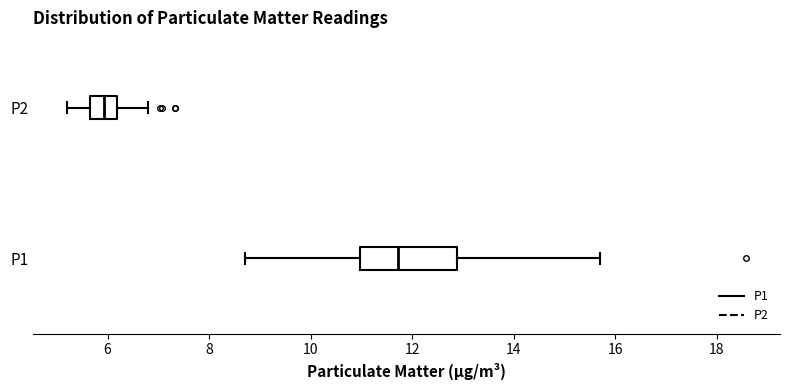

Reading bottom to top, transcribe this box plot: for each box, give where its median line is, the range the box spans, and where its two whiskers end, as read against the x-axis. The values are not printed on the chart, so give them approximately, as read against the axis.

P1: median 11.8, box 11.0 to 12.8, whiskers 8.8 to 15.8
P2: median 6.0, box 5.6 to 6.2, whiskers 5.2 to 6.8